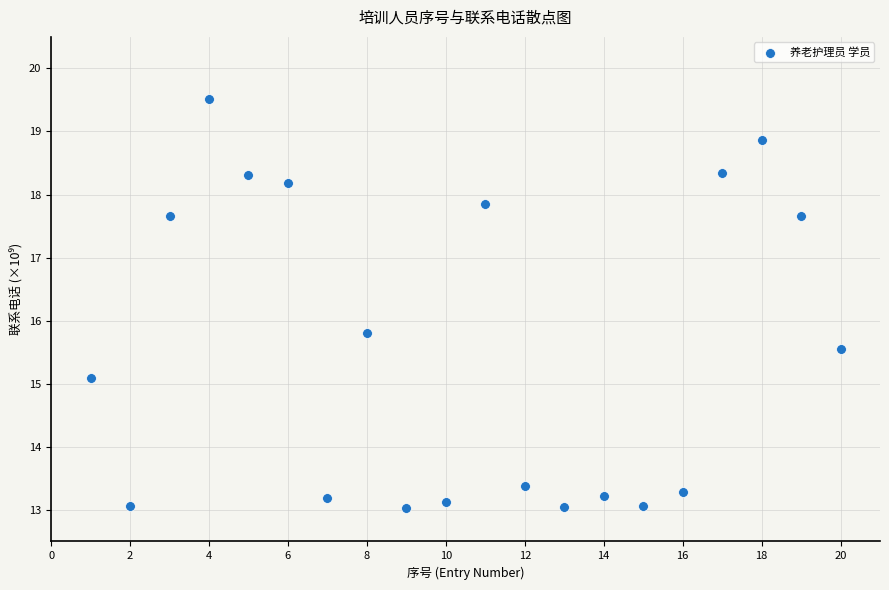

What is the range of Y values (max minus min)?

6.5